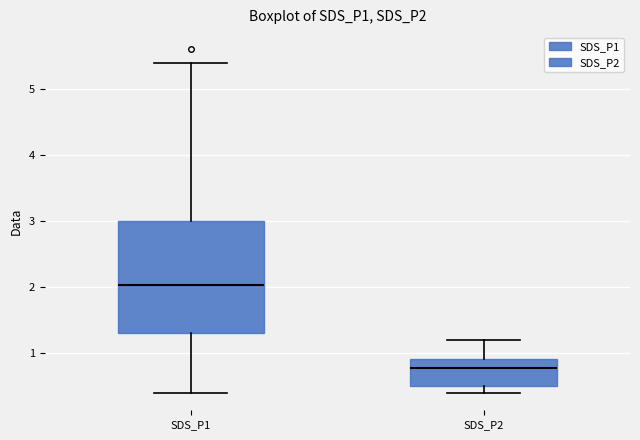

Reading left to right, transcribe this box plot: for each box, give where its median line is, the range the box spans, and where its two whiskers end, as read against the y-axis. The values are not printed on the chart, so give them approximately, as read against the axis.

SDS_P1: median 2.0, box 1.3 to 3.0, whiskers 0.4 to 5.4
SDS_P2: median 0.8, box 0.5 to 0.9, whiskers 0.4 to 1.2